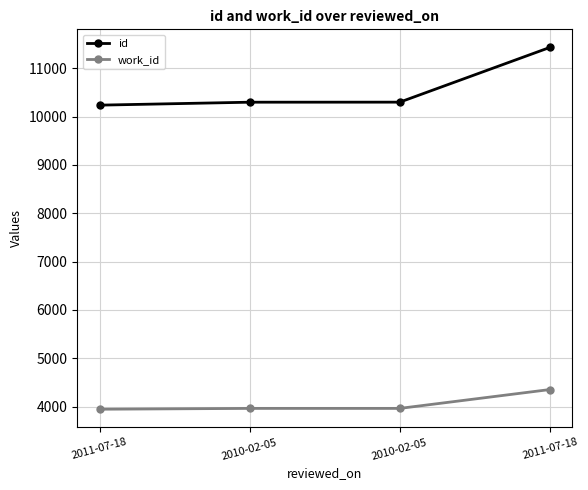

True or false: id and work_id cross at least once.

False